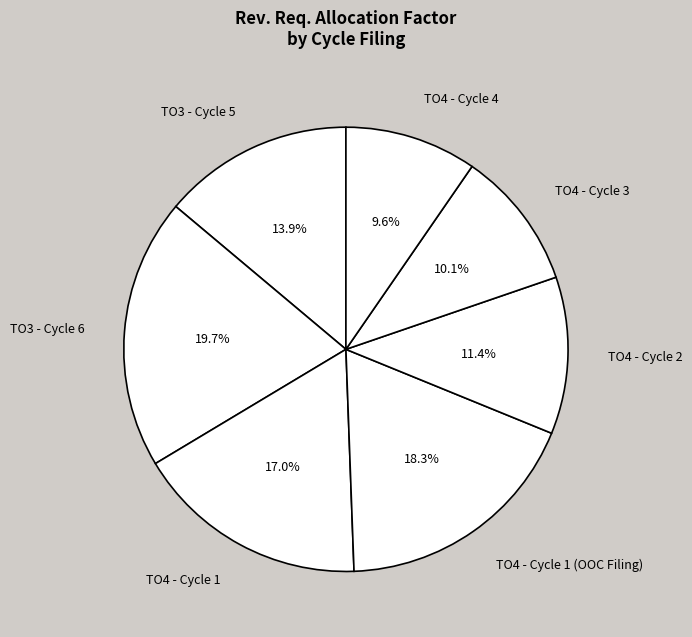

Which category has the biggest portion of the pie?

TO3 - Cycle 6